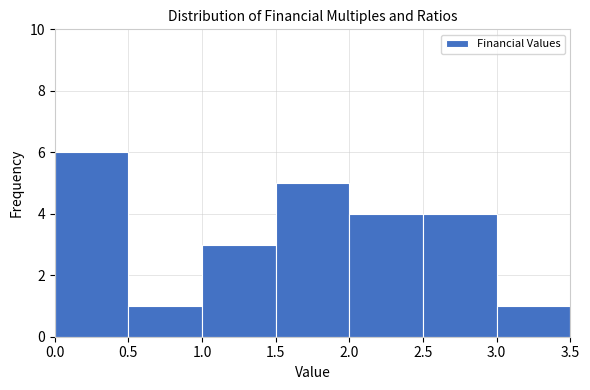

Over which range of the x-axis is the bar tallest?

0.0 to 0.5